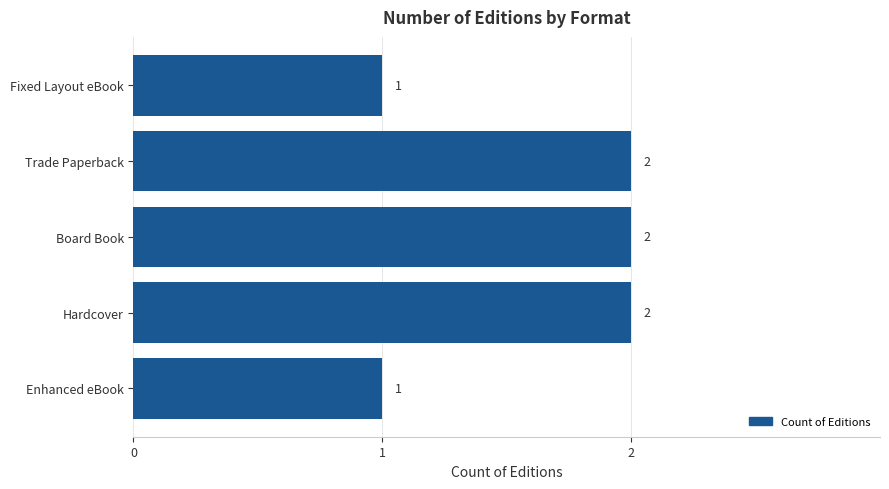

Count the values in the range 1 to 2.

5